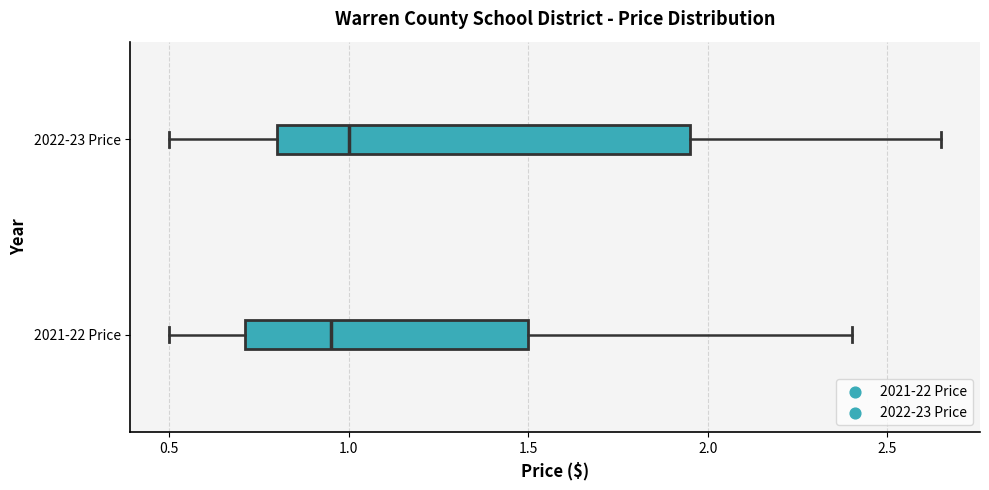

Which box is the widest, from its left edge to its right edge?

2022-23 Price